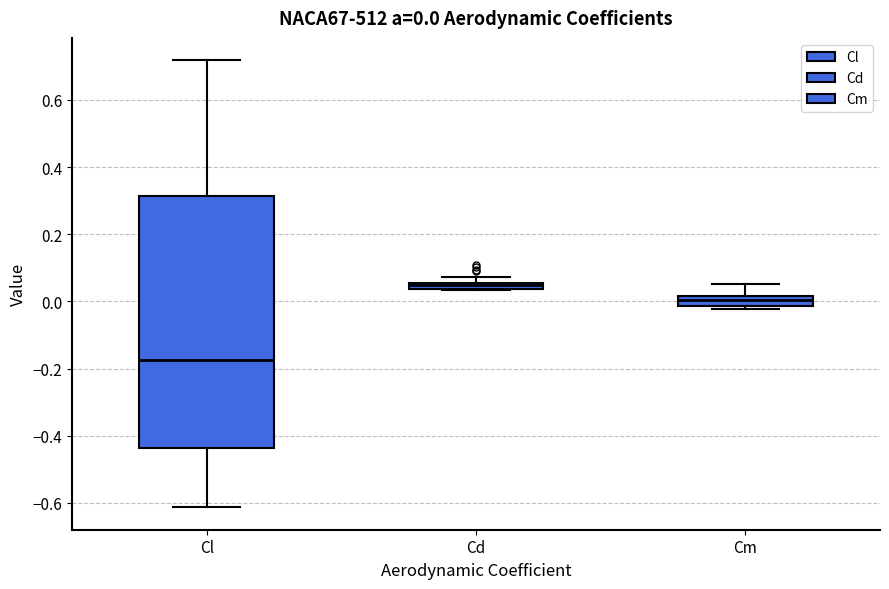

Which box has the lowest median line?

Cl